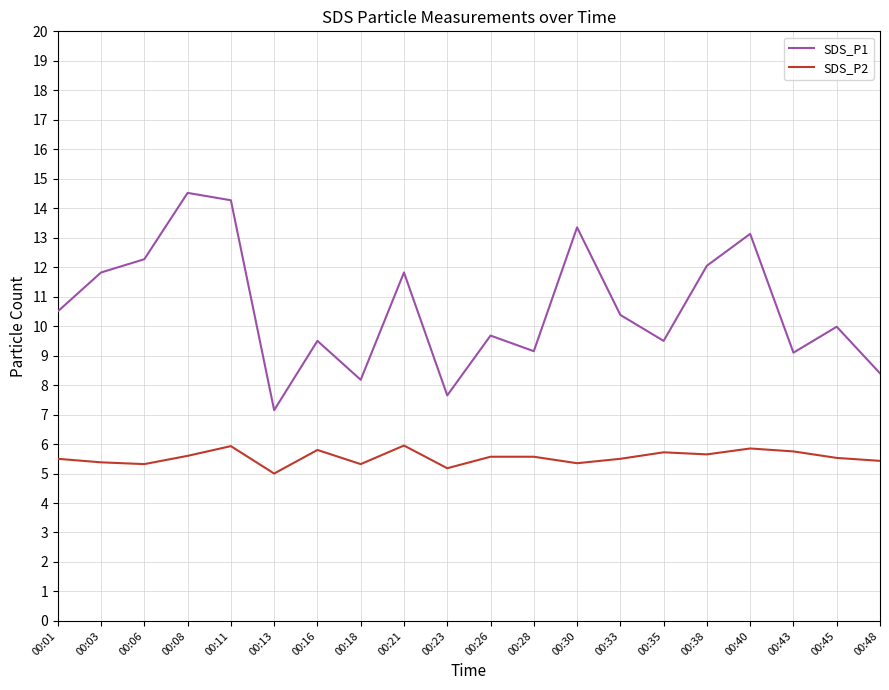

The SDS_P2 series shows 5.7 at 00:35. True or false?

True